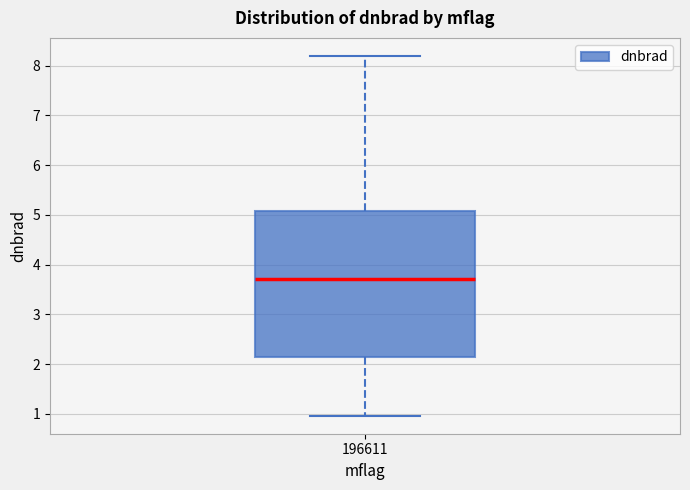

Where does the median line of the box at x = 196611 sit on the y-axis? The values are not printed on the chart, so give them approximately, as read against the axis.

3.7